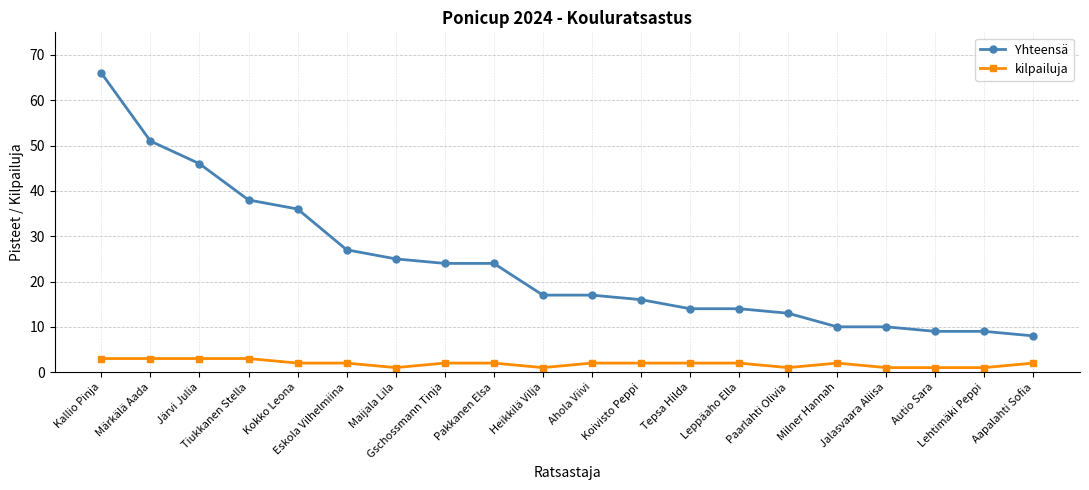

Reading left to right, what are all the values shown in this chart?

Yhteensä: 66	51	46	38	36	27	25	24	24	17	17	16	14	14	13	10	10	9	9	8
kilpailuja: 3	3	3	3	2	2	1	2	2	1	2	2	2	2	1	2	1	1	1	2